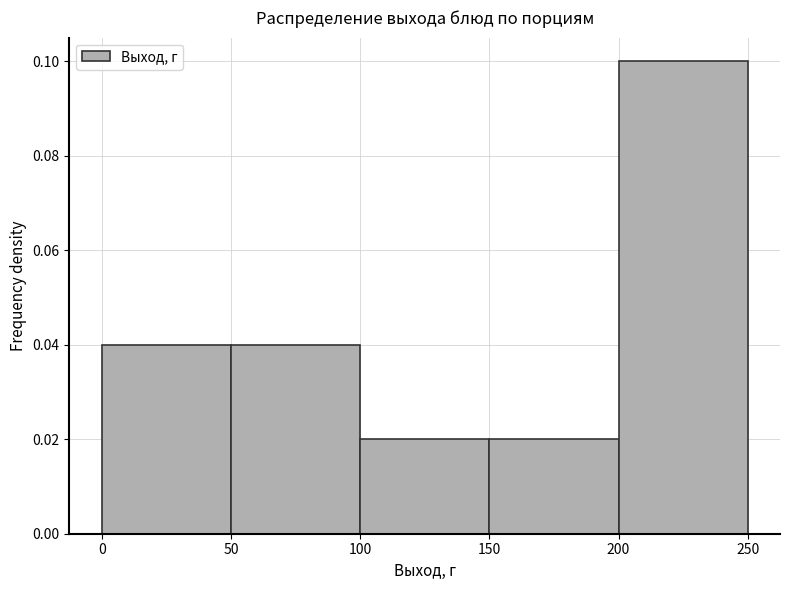

Reading left to right, transcribe this chart: for each bar, give the range it covers on the x-axis and its height. The values are not printed on the chart, so give them approximately, as read against the axis.

0 to 50: 0.04
50 to 100: 0.04
100 to 150: 0.02
150 to 200: 0.02
200 to 250: 0.10